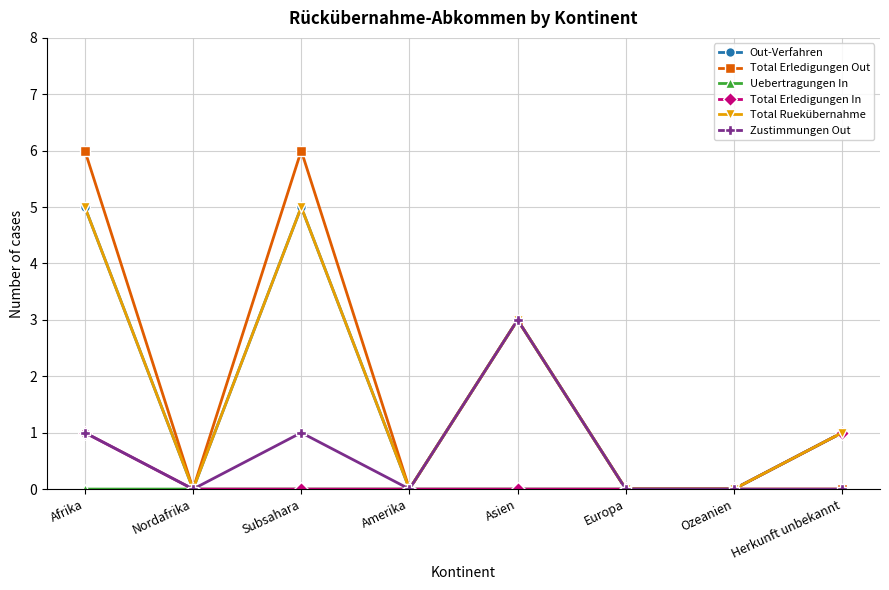

Is this an area chart (filled region under the line)?

No